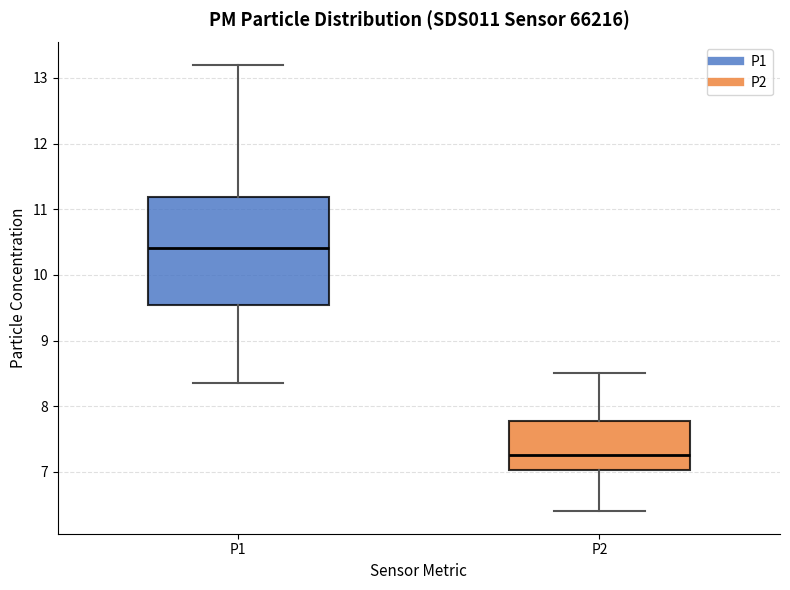

Reading left to right, read every box against the y-axis: the position of its median line, the range the box covers, and the ends of its whiskers. The values are not printed on the chart, so give them approximately, as read against the axis.

P1: median 10.4, box 9.5 to 11.2, whiskers 8.4 to 13.2
P2: median 7.3, box 7.0 to 7.8, whiskers 6.4 to 8.5